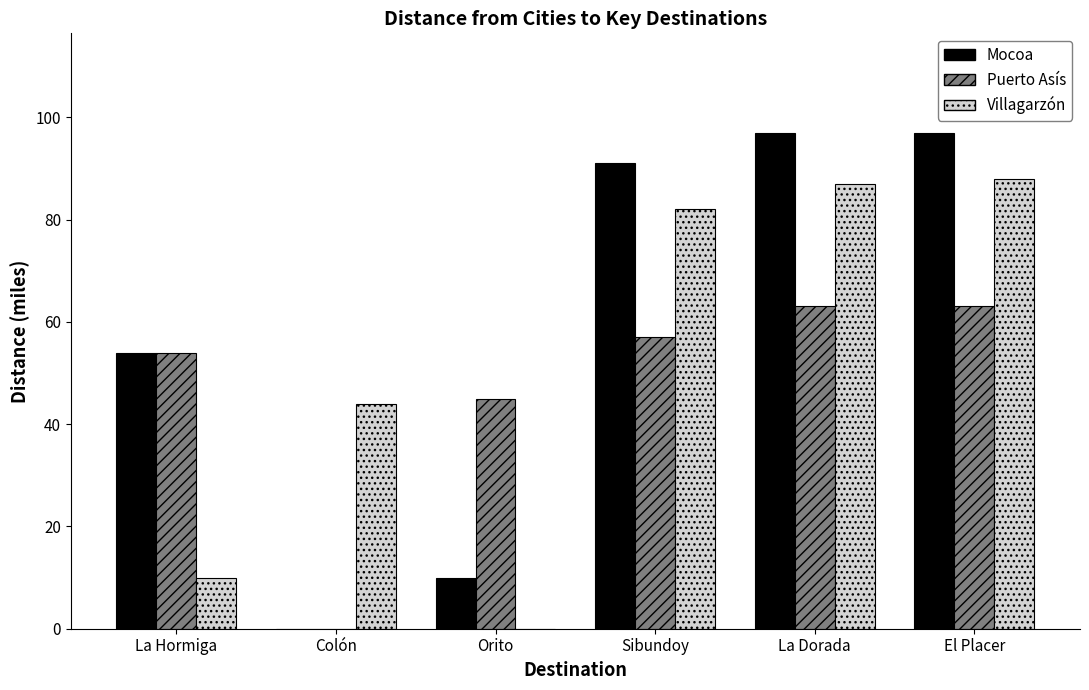

What is the total value across all series at Sibundoy?

230